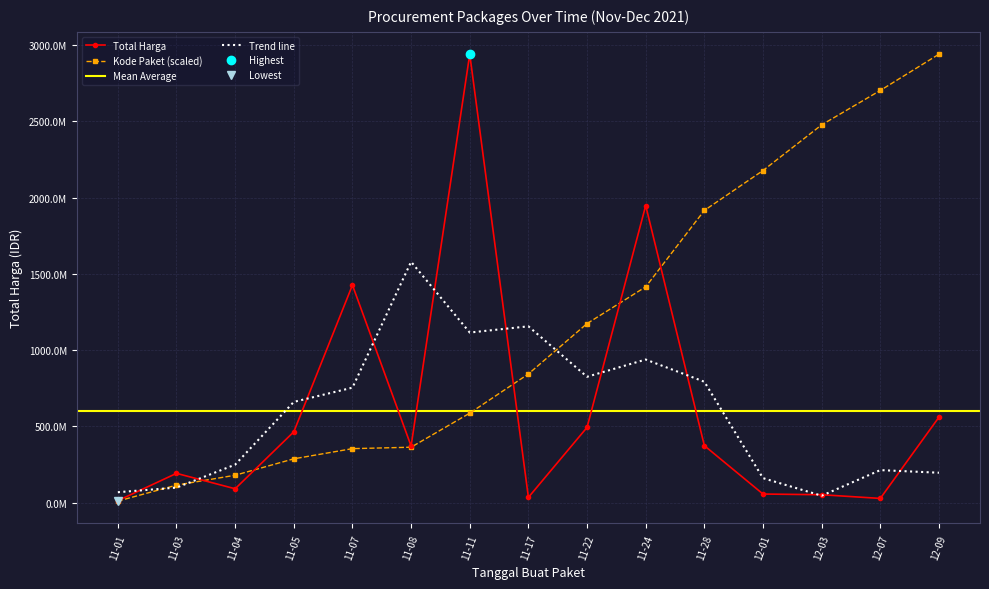

What is the smallest value displayed?

9755138.1